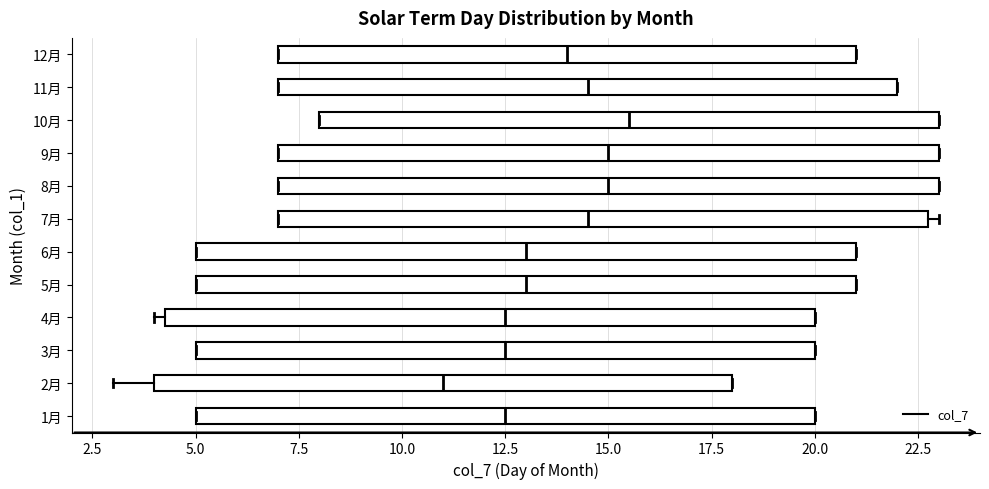

Where does the median line of the box for 11月 sit on the x-axis? The values are not printed on the chart, so give them approximately, as read against the axis.

14.5